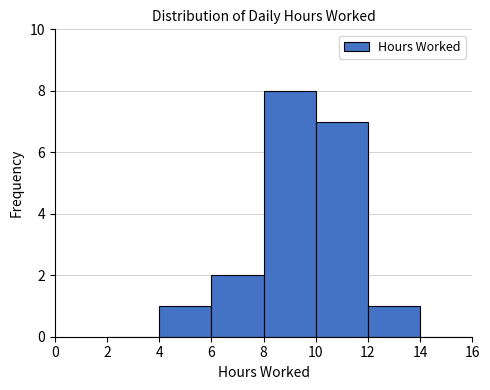

Reading left to right, transcribe this chart: for each bar, give the range it covers on the x-axis and its height. The values are not printed on the chart, so give them approximately, as read against the axis.

2 to 4: 0
4 to 6: 1
6 to 8: 2
8 to 10: 8
10 to 12: 7
12 to 14: 1
14 to 16: 0